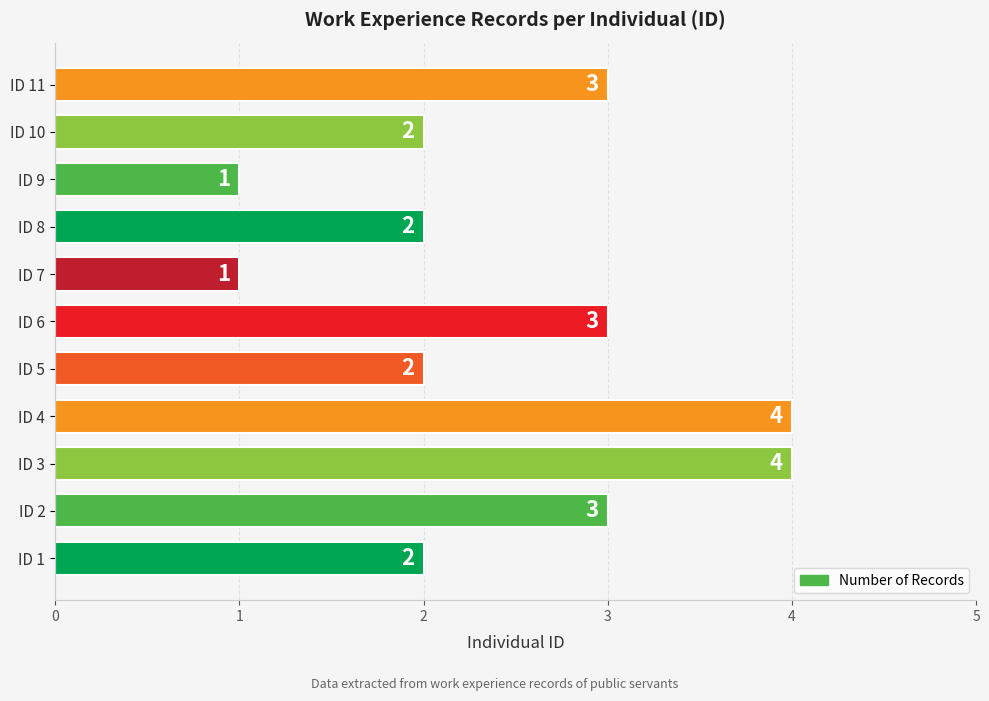

What is the maximum value shown in the chart?

4